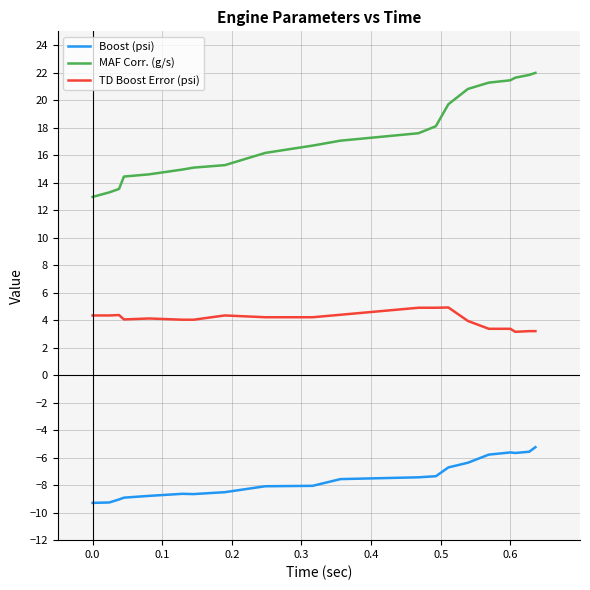

True or false: Boost (psi) and MAF Corr. (g/s) intersect in this chart.

False